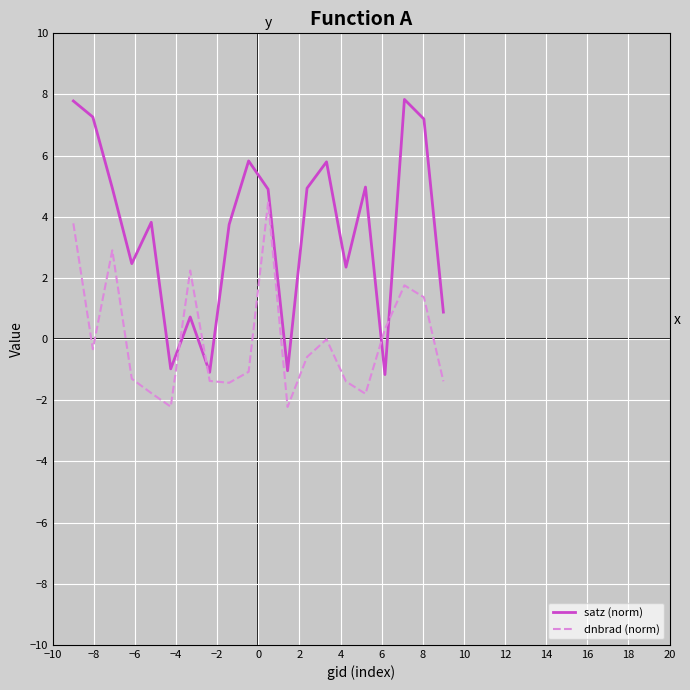

How many interior local valleys does the dnbrad (norm) series have?

5